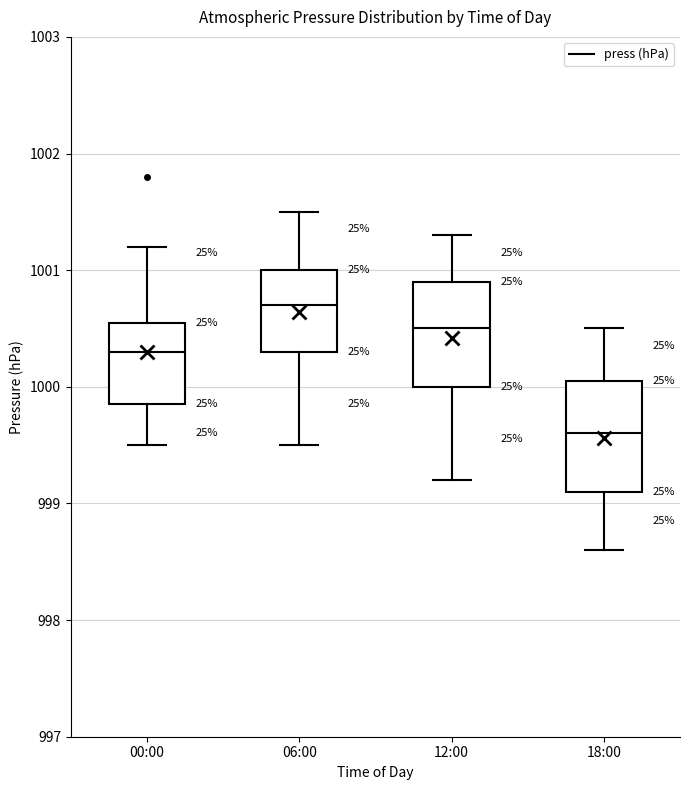

Which box has the highest median line?

06:00